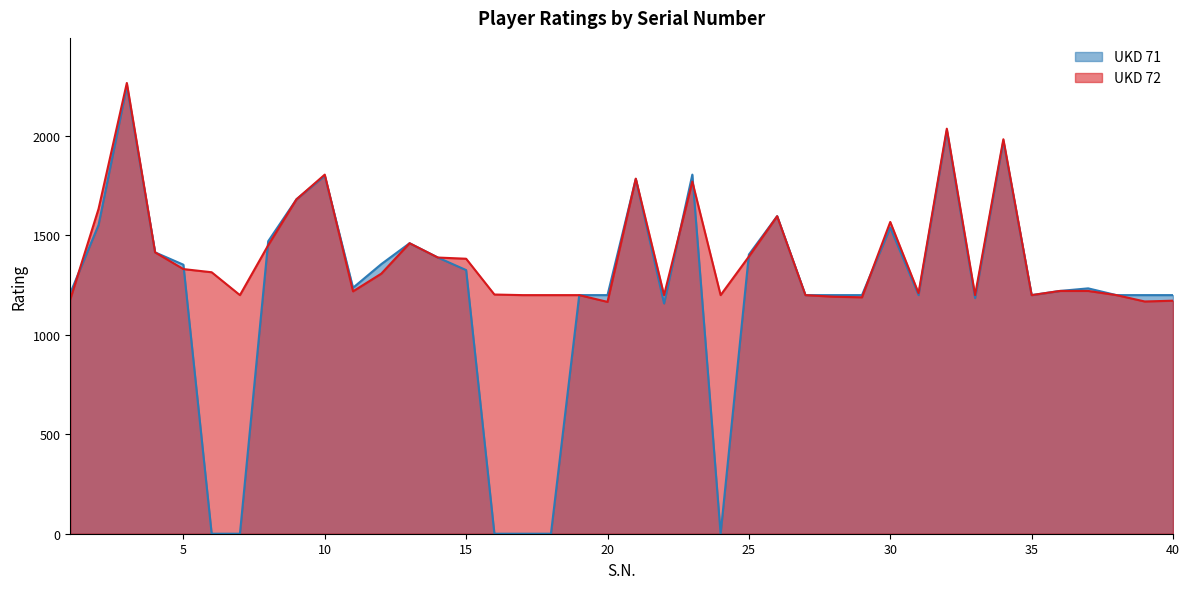

At which label does UKD 72 first exceed 1221?

2